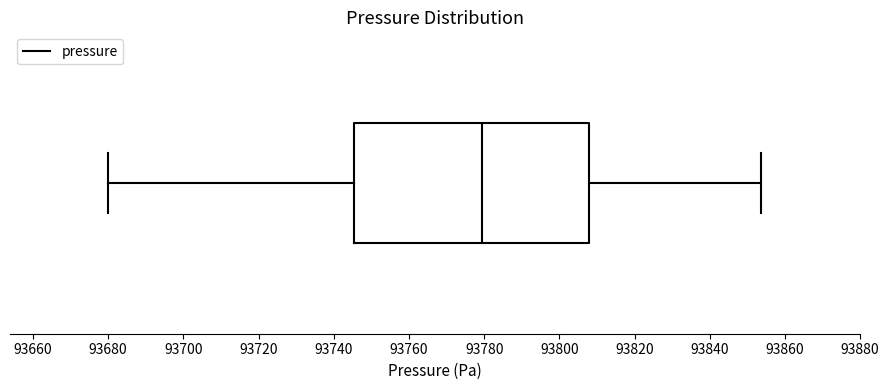

Transcribe this box plot: give where the median line is, the range the box spans, and where the two whiskers end, as read against the x-axis. The values are not printed on the chart, so give them approximately, as read against the axis.

median 93780, box 93746 to 93808, whiskers 93680 to 93854